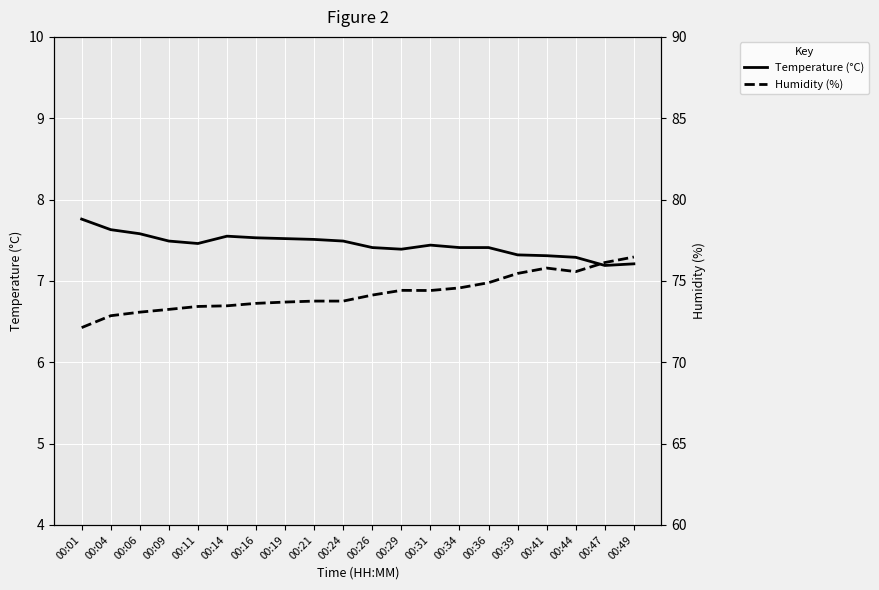

Reading right to left, list all the values displayed in this chart.

Temperature (°C): 00:49=7.2	00:47=7.2	00:44=7.3	00:41=7.3	00:39=7.3	00:36=7.4	00:34=7.4	00:31=7.4	00:29=7.4	00:26=7.4	00:24=7.5	00:21=7.5	00:19=7.5	00:16=7.5	00:14=7.5	00:11=7.5	00:09=7.5	00:06=7.6	00:04=7.6	00:01=7.8
Humidity (%): 00:49=76.5	00:47=76.1	00:44=75.6	00:41=75.8	00:39=75.5	00:36=74.9	00:34=74.6	00:31=74.4	00:29=74.4	00:26=74.1	00:24=73.8	00:21=73.8	00:19=73.7	00:16=73.6	00:14=73.5	00:11=73.4	00:09=73.2	00:06=73.1	00:04=72.9	00:01=72.1